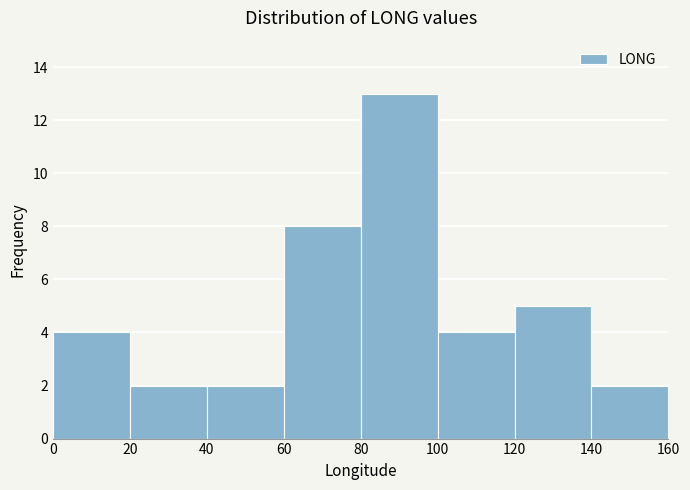

How tall is the bar that spans 20 to 40 on the x-axis? The values are not printed on the chart, so give them approximately, as read against the axis.

2